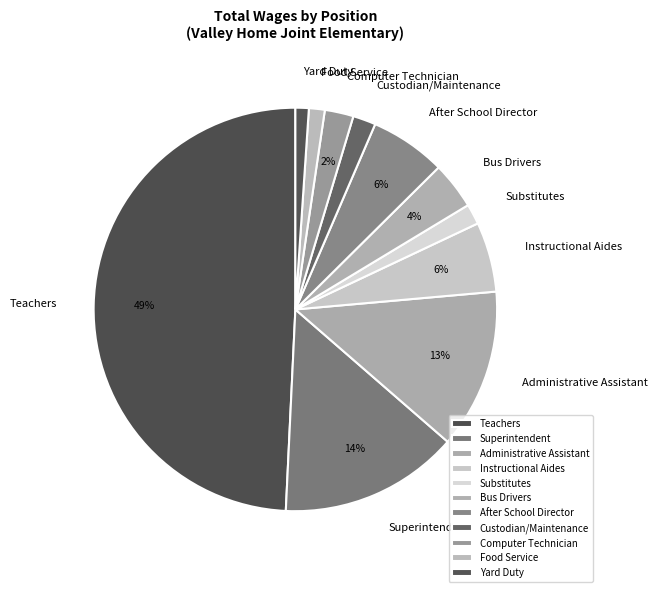

How many segments does this pie chart have?

11